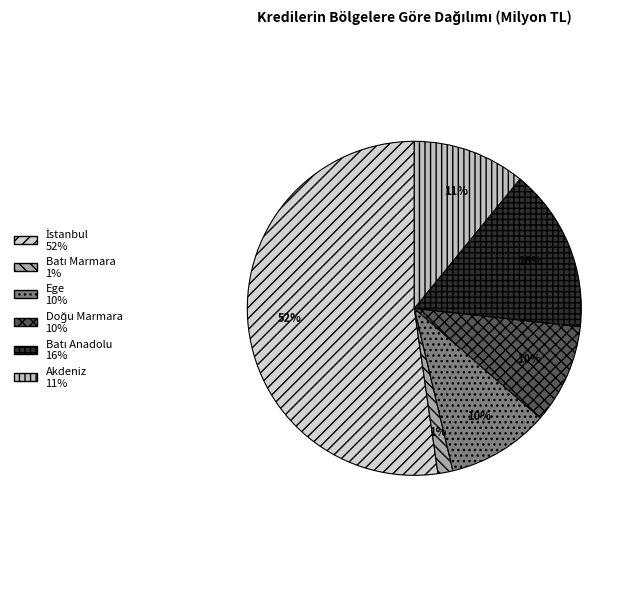

What is the smallest slice in the pie chart?

Batı Marmara